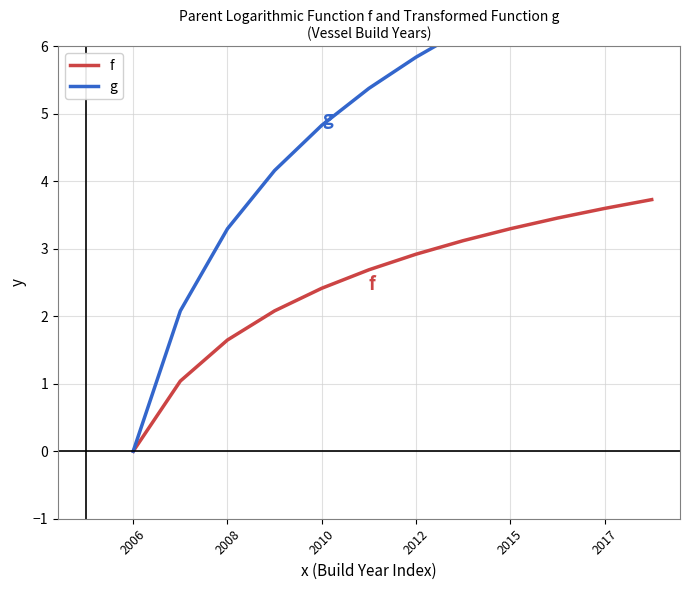

How many values in the f series are below 2?

3